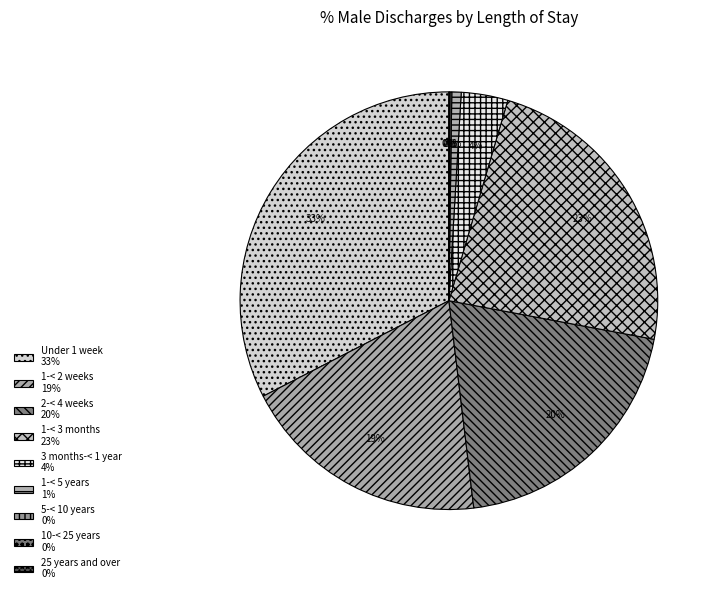

Is 1-< 5 years the majority of the pie?

No